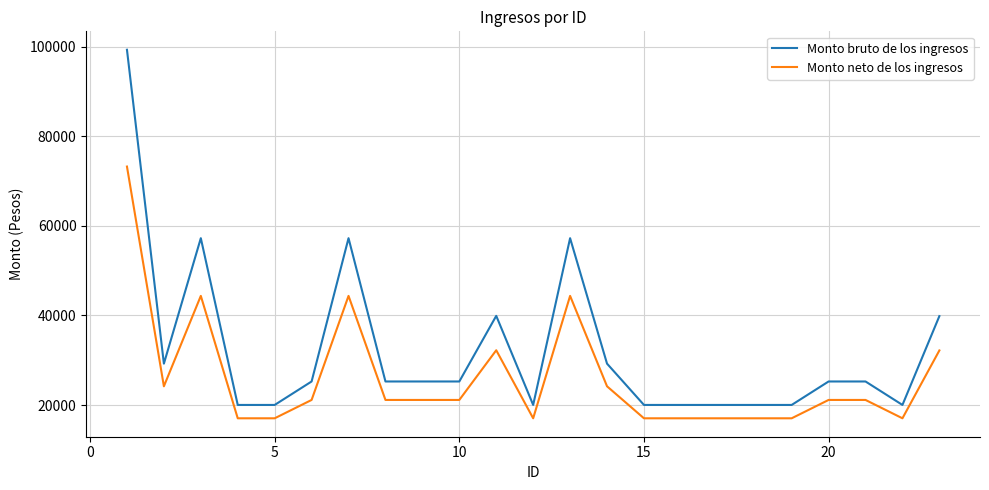

Which series has the largest total across all categories?

Monto bruto de los ingresos